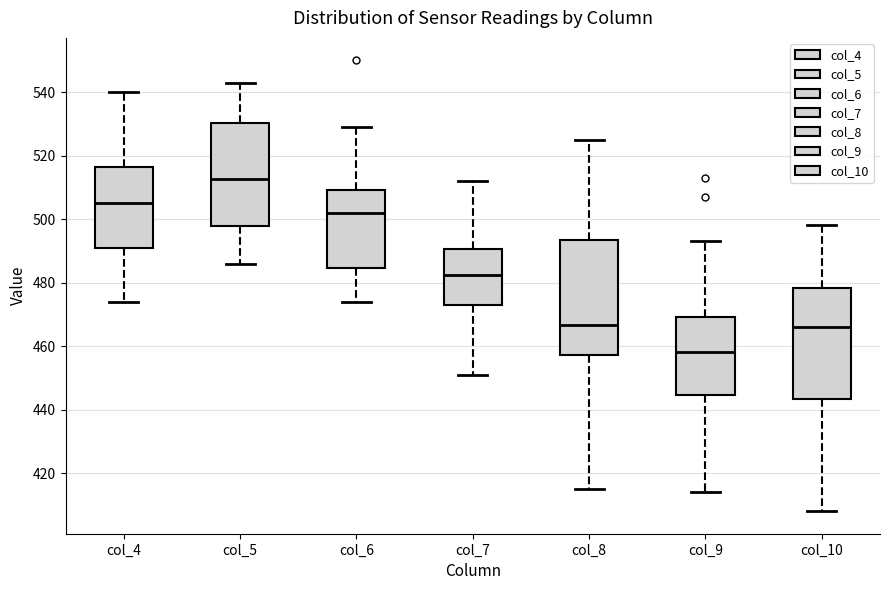

Reading left to right, transcribe this box plot: for each box, give where its median line is, the range the box spans, and where its two whiskers end, as read against the y-axis. The values are not printed on the chart, so give them approximately, as read against the axis.

col_4: median 506, box 492 to 516, whiskers 474 to 540
col_5: median 512, box 498 to 530, whiskers 486 to 544
col_6: median 502, box 484 to 510, whiskers 474 to 530
col_7: median 482, box 474 to 490, whiskers 452 to 512
col_8: median 466, box 458 to 494, whiskers 416 to 526
col_9: median 458, box 444 to 470, whiskers 414 to 494
col_10: median 466, box 444 to 478, whiskers 408 to 498